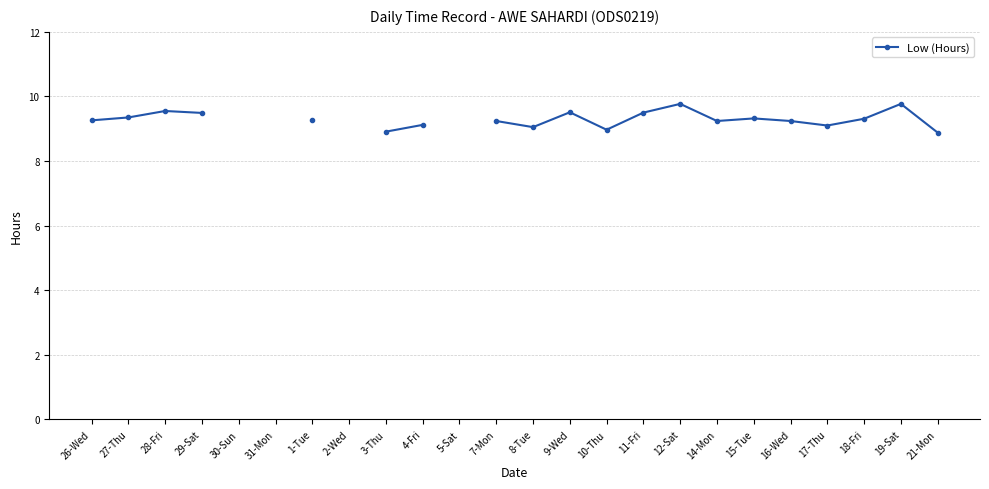

What is the difference between the values at 21-Mon and 19-Sat?

0.9